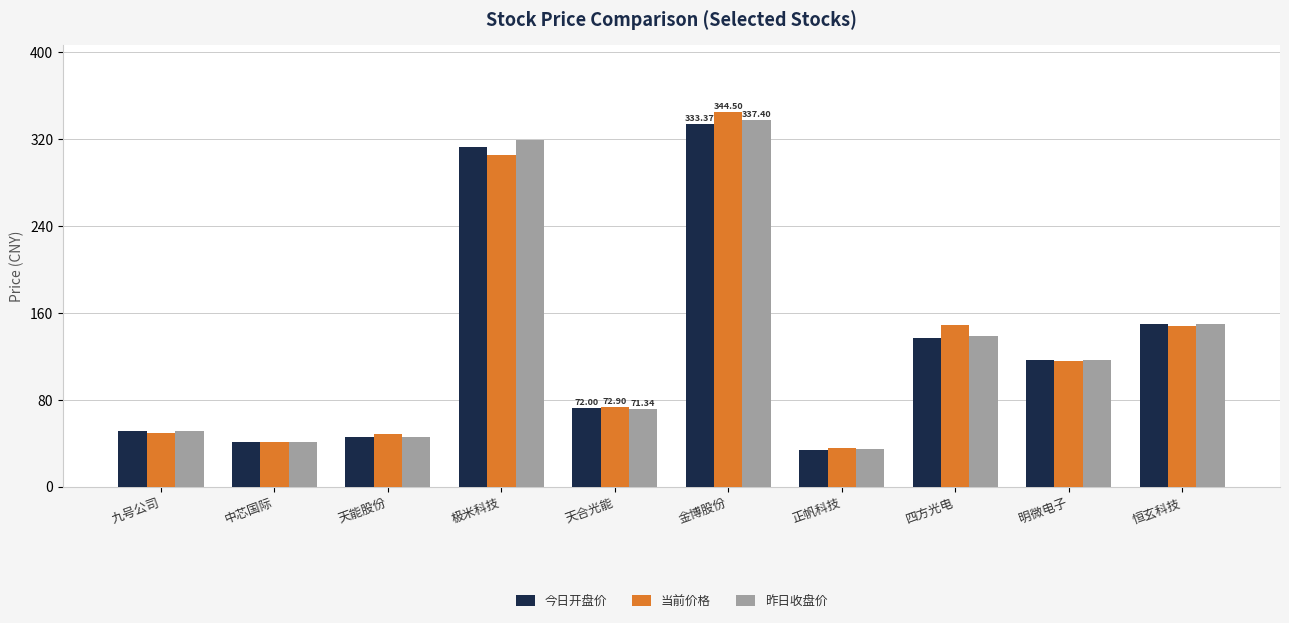

The value of 昨日收盘价 at 中芯国际 is 55.4. True or false?

False